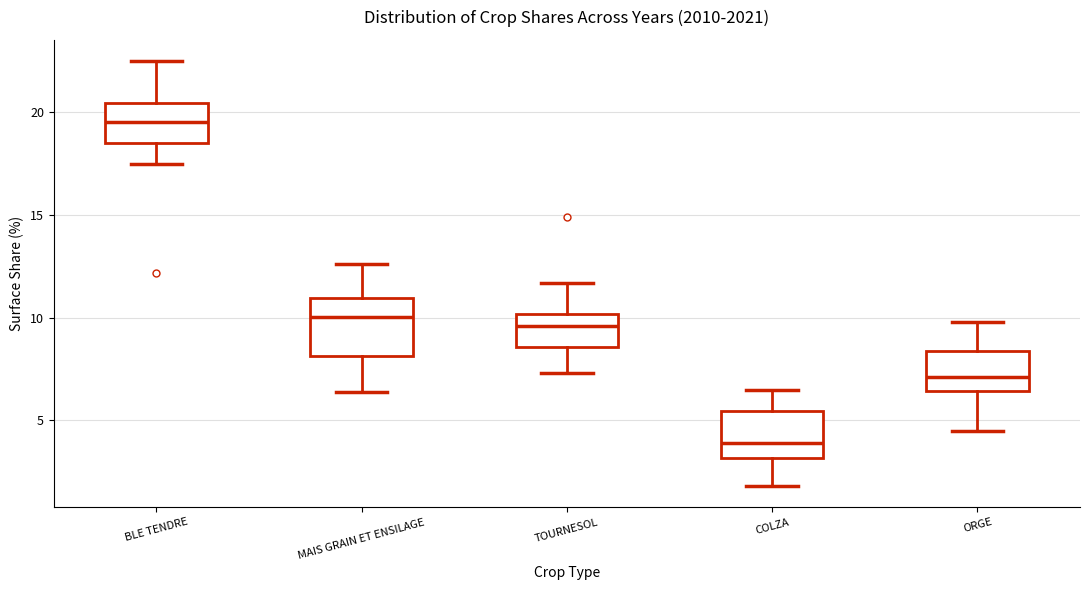

Reading left to right, transcribe this box plot: for each box, give where its median line is, the range the box spans, and where its two whiskers end, as read against the y-axis. The values are not printed on the chart, so give them approximately, as read against the axis.

BLE TENDRE: median 19.5, box 18.5 to 20.5, whiskers 17.5 to 22.5
MAIS GRAIN ET ENSILAGE: median 10.0, box 8.0 to 11.0, whiskers 6.5 to 12.5
TOURNESOL: median 9.5, box 8.5 to 10.0, whiskers 7.5 to 11.5
COLZA: median 4.0, box 3.0 to 5.5, whiskers 2.0 to 6.5
ORGE: median 7.0, box 6.5 to 8.5, whiskers 4.5 to 10.0